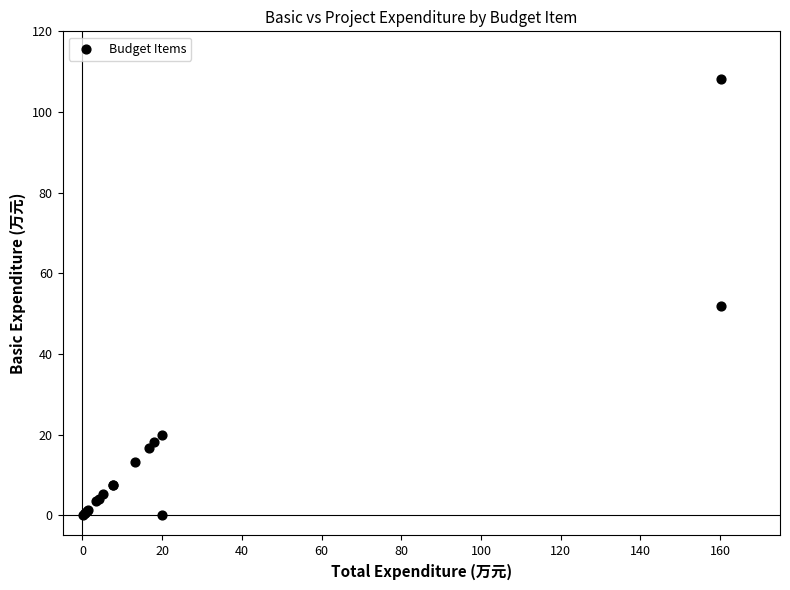

What Y value in the scatter plot is closest to 54?

52.0